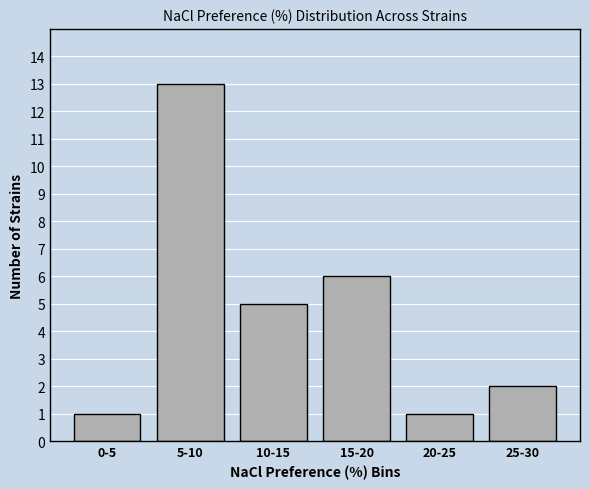

Reading left to right, what are all the values shown in this chart?

1	13	5	6	1	2